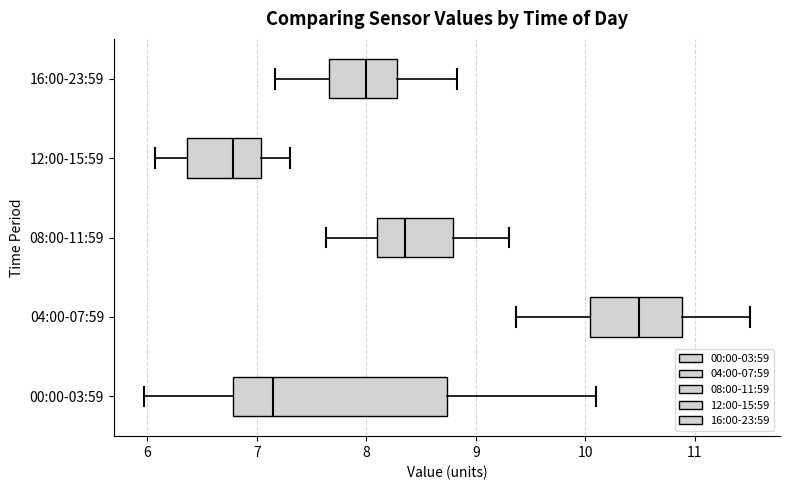

Which box is the widest, from its left edge to its right edge?

00:00-03:59